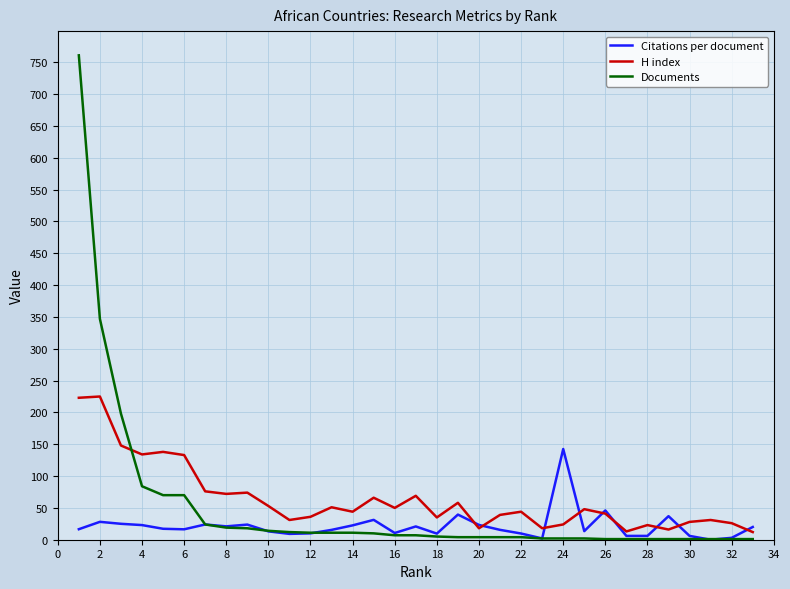

What is the greatest value displayed?

761.0